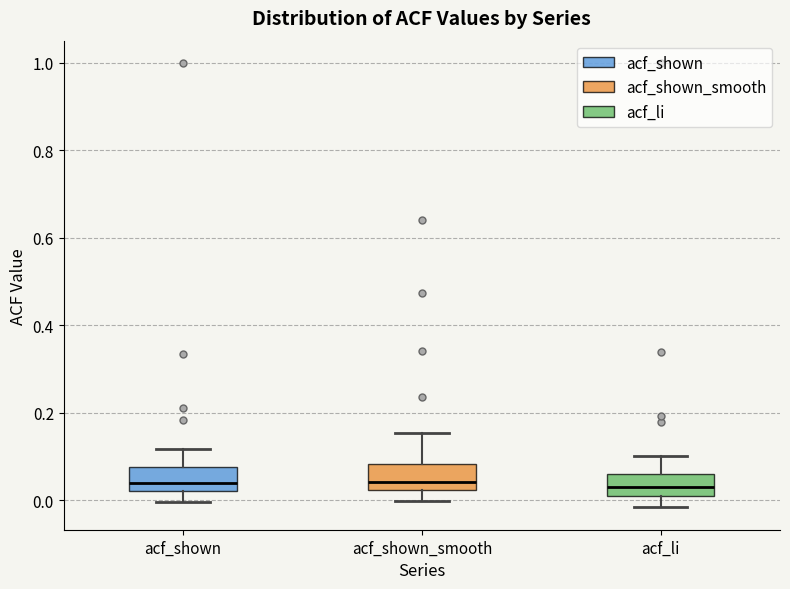

Where does the median line of the box for acf_li sit on the y-axis? The values are not printed on the chart, so give them approximately, as read against the axis.

0.04